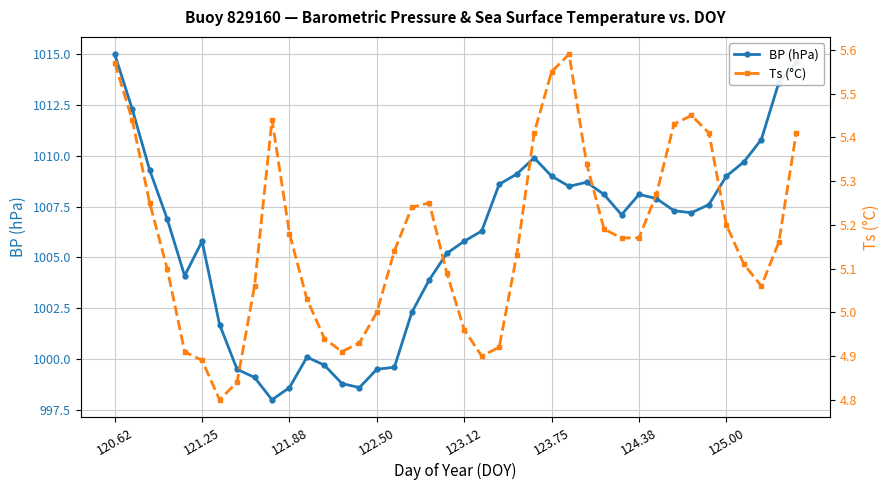

True or false: Ts (°C) and BP (hPa) intersect in this chart.

False